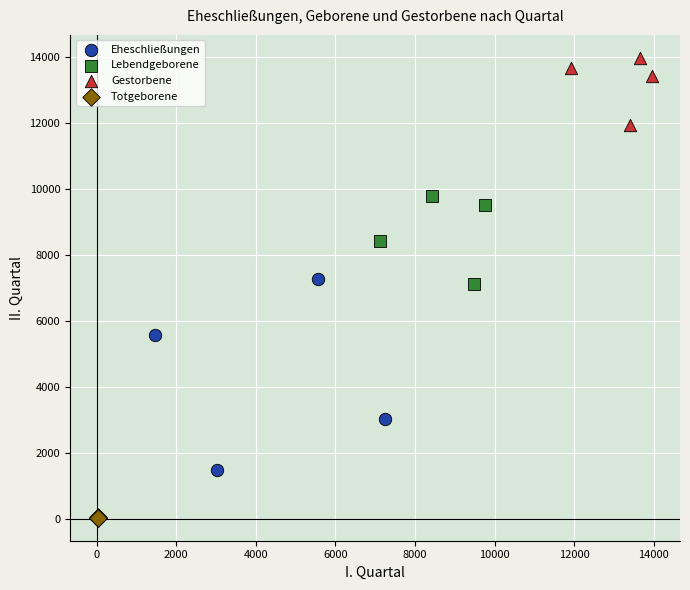

Which series has the widest spread of Y values?

Eheschließungen